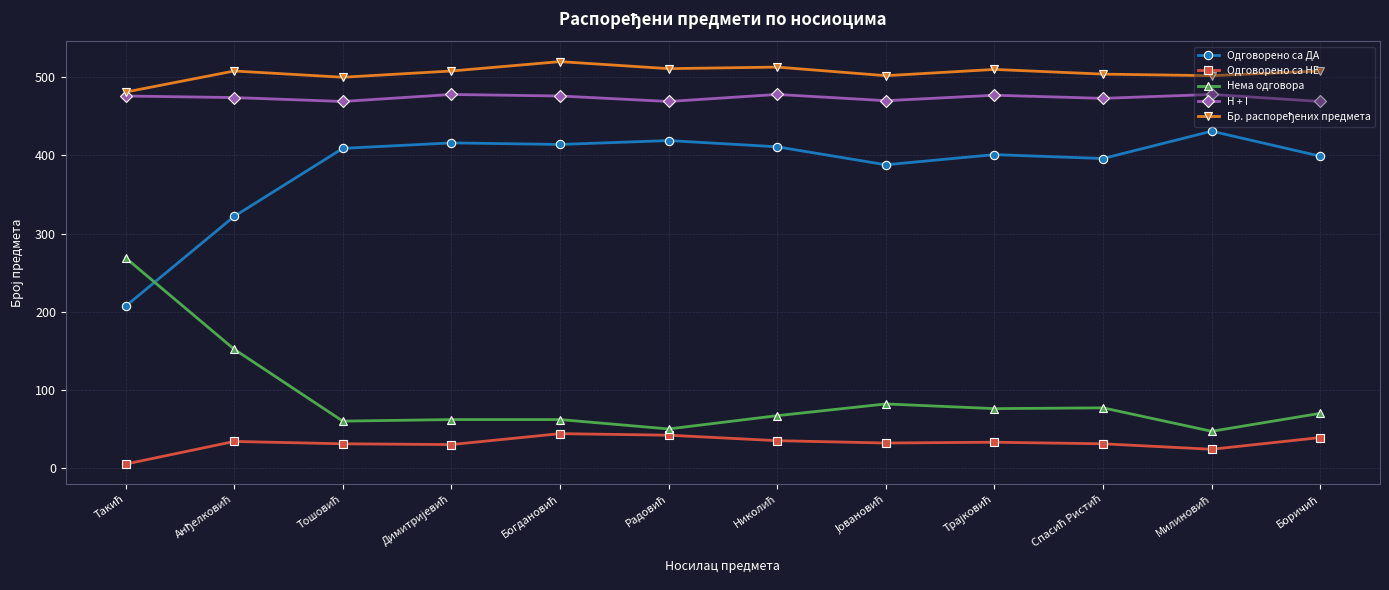

At how many categories does at least one series exceed 294?

12